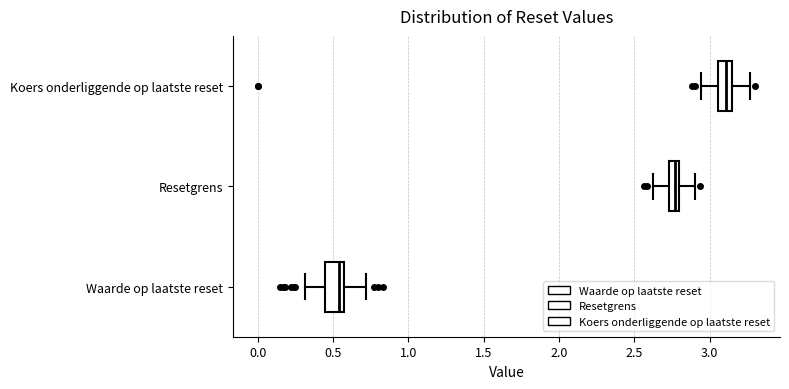

Where is the right edge of the box for Resetgrens on the x-axis? The values are not printed on the chart, so give them approximately, as read against the axis.

2.80